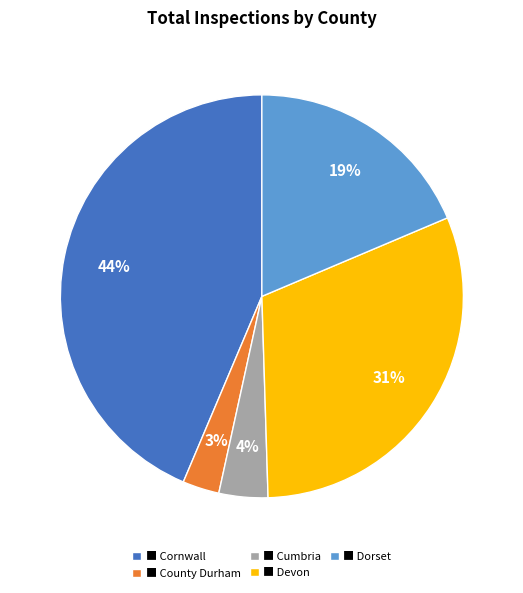

To the nearest percent, what is the difference between the largest and smallest slice percentages?

41%